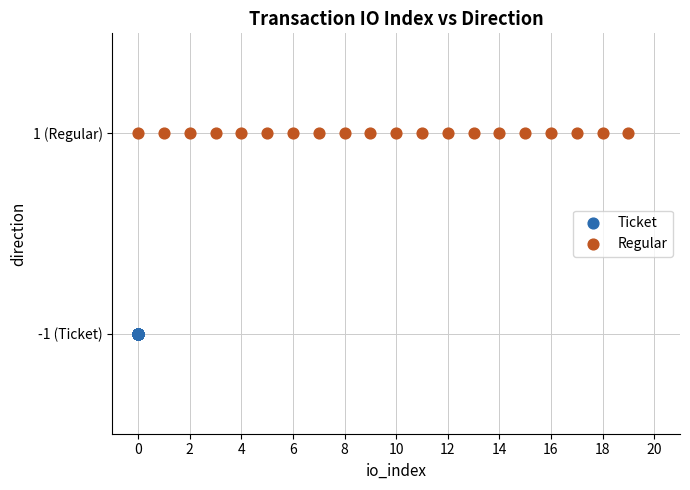

What are all the series names shown in the legend?

Ticket, Regular